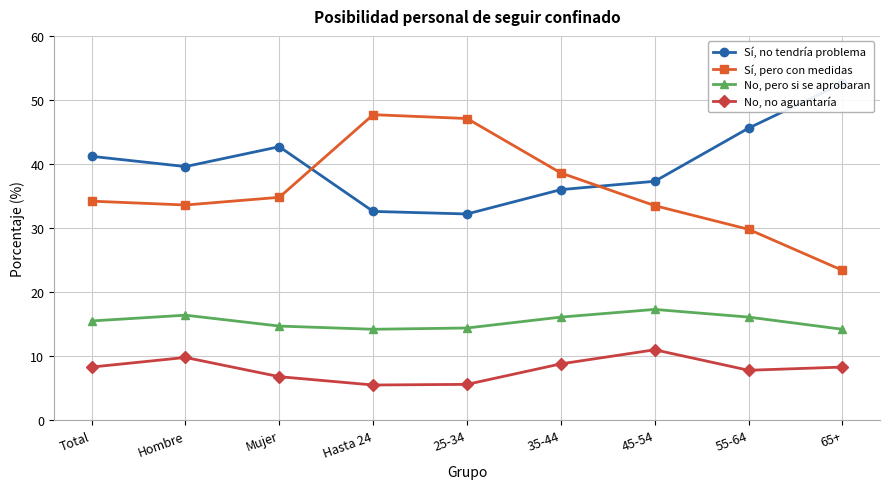

What is the value of the No, no aguantaría point at the 5th from the left?

5.6